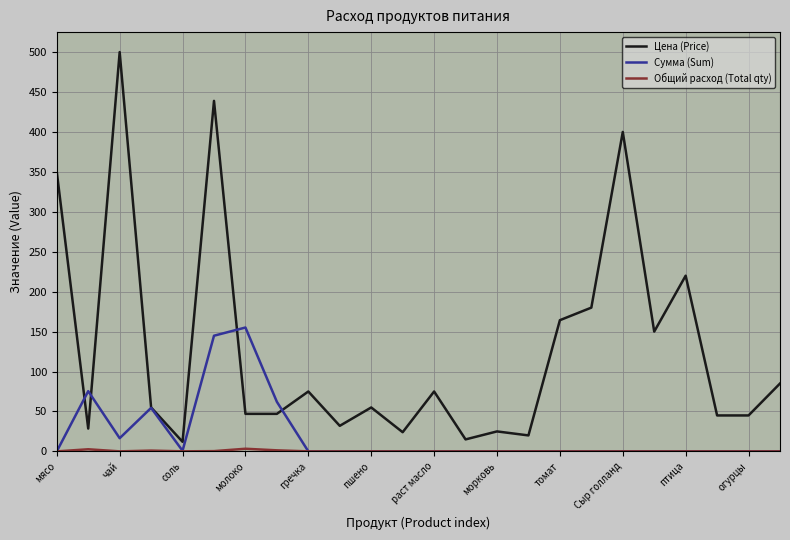

What is the highest value of the Цена (Price) series?

500.0